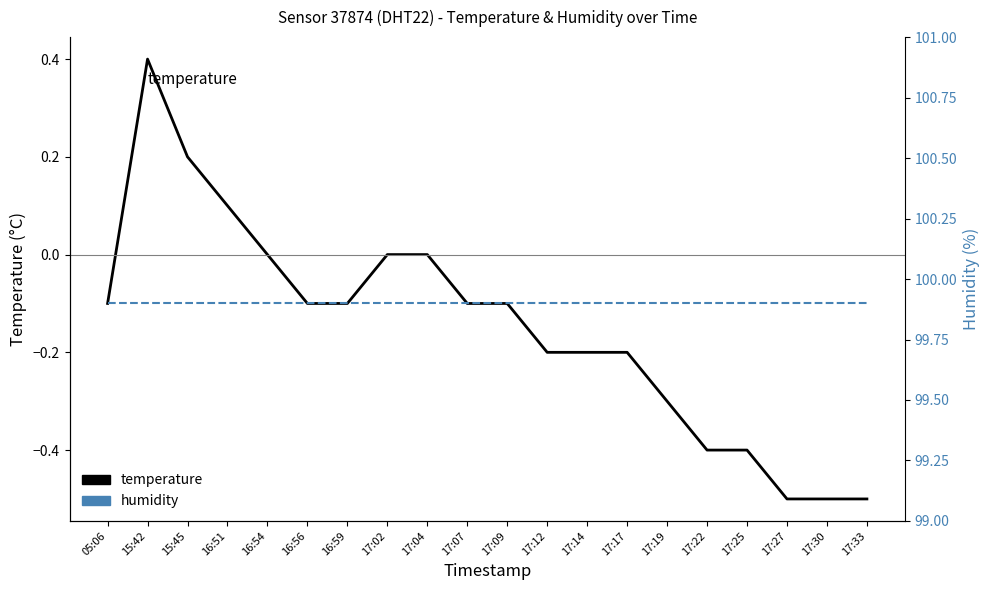

At which category is the sum across all series the highest?

15:42